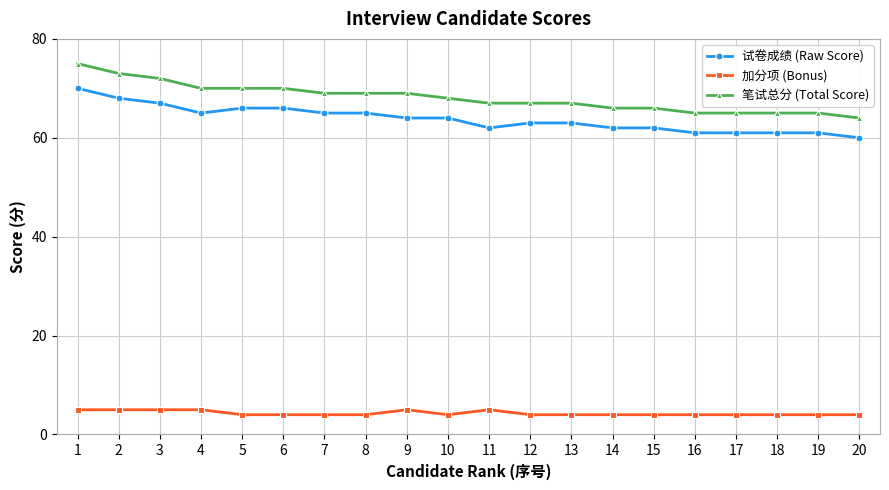

What are all the series names shown in the legend?

试卷成绩 (Raw Score), 加分项 (Bonus), 笔试总分 (Total Score)